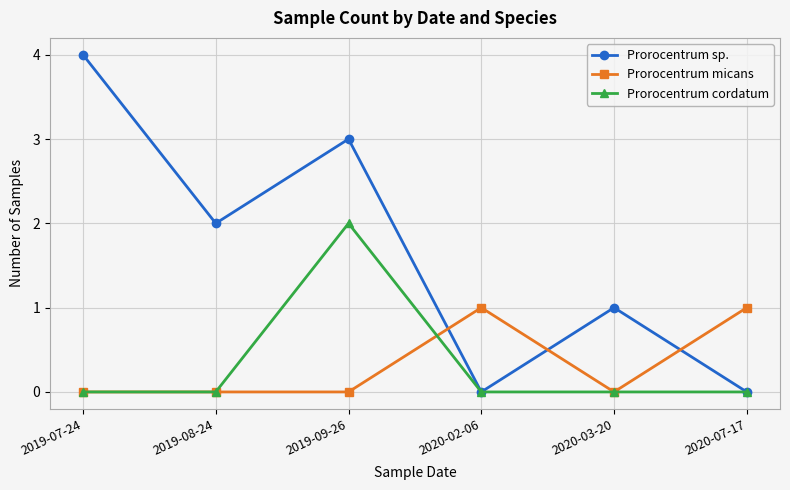

Which series has the largest total across all categories?

Prorocentrum sp.